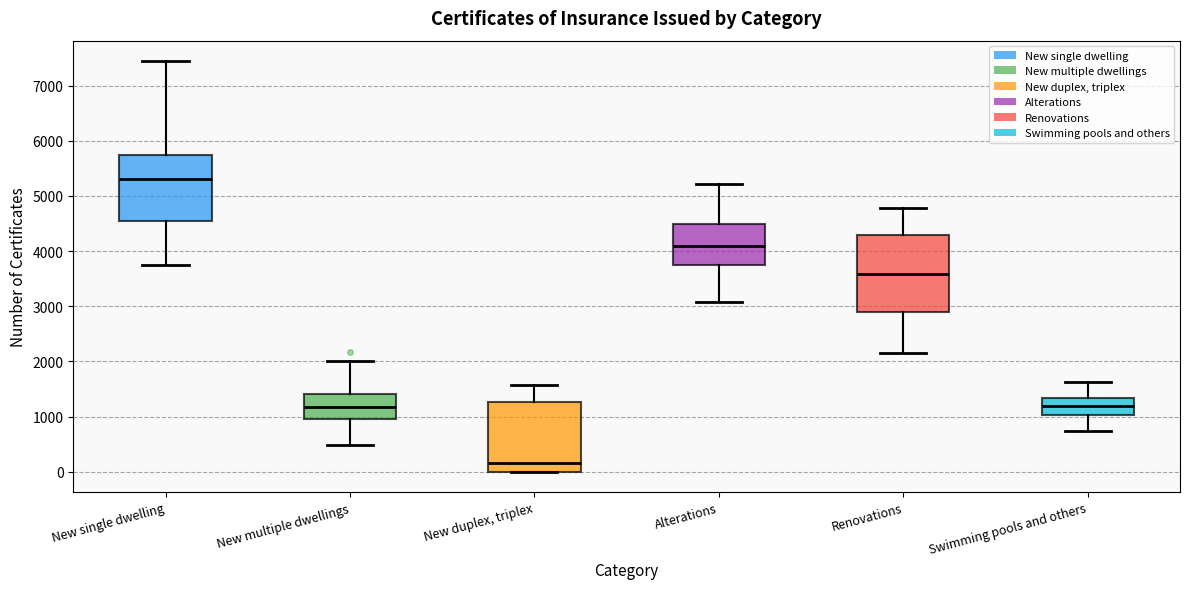

Which box's median line is the highest?

New single dwelling